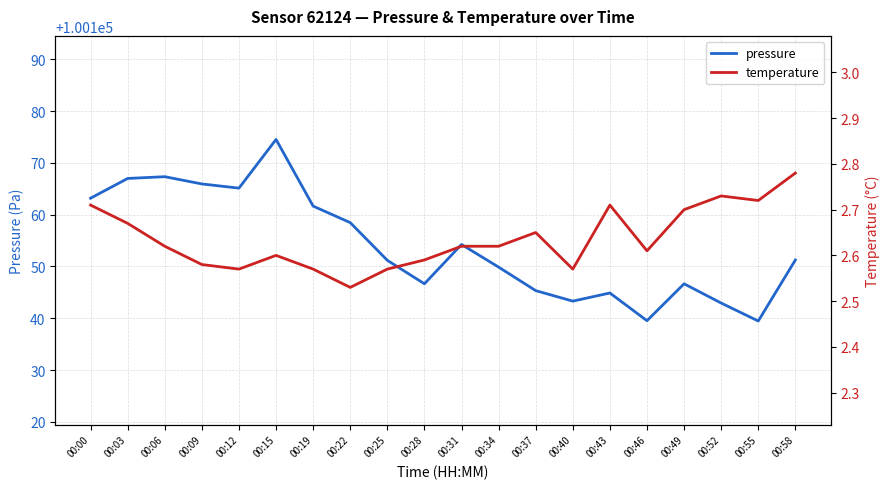

Is it true that temperature equals 1.7 at 00:03?

False